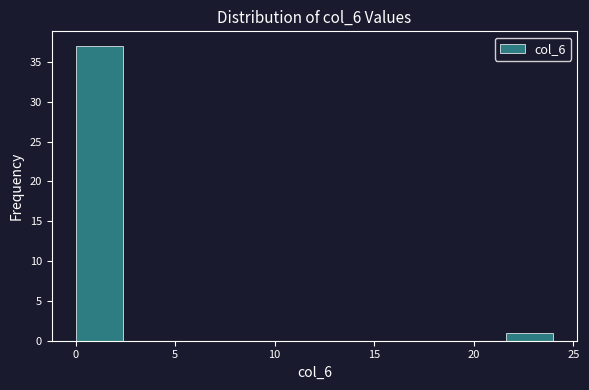

Reading left to right, list every bar in this chart as the range it spans on the x-axis followed by its height. Neither the bar edges nor the heights are printed on the chart, so give them approximately, as read against the axes.

0.0 to 2.4: 37
2.4 to 4.8: 0
4.8 to 7.2: 0
7.2 to 9.6: 0
9.6 to 12.0: 0
12.0 to 14.4: 0
14.4 to 16.8: 0
16.8 to 19.2: 0
19.2 to 21.6: 0
21.6 to 24.0: 1